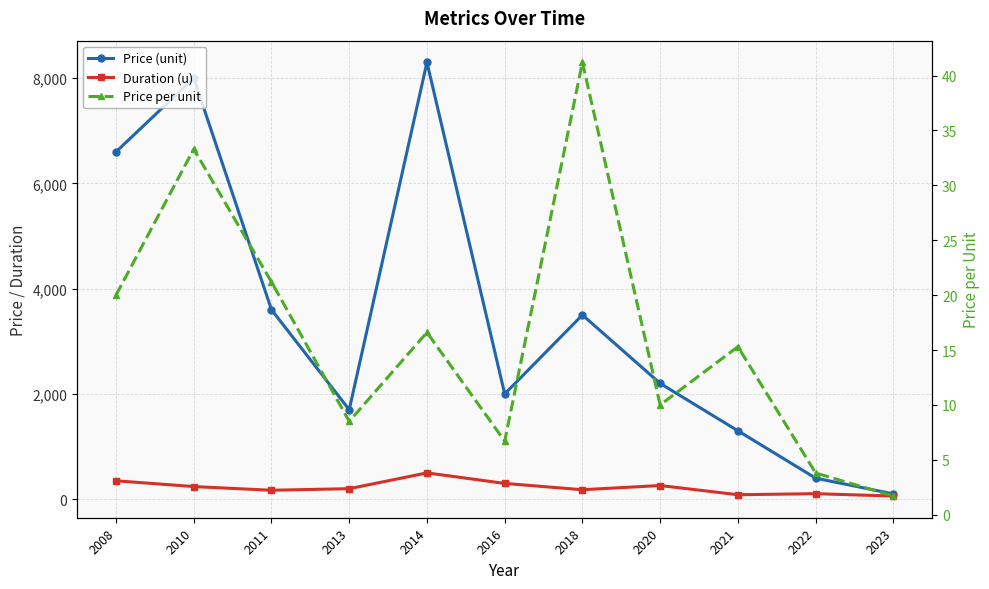

At which label does Duration (u) reach its peak?

2014